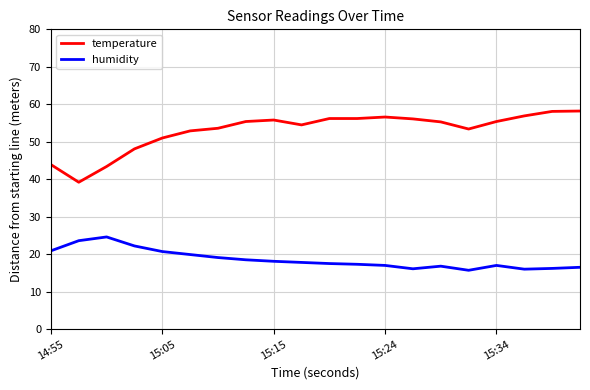

Which series has the largest total across all categories?

temperature